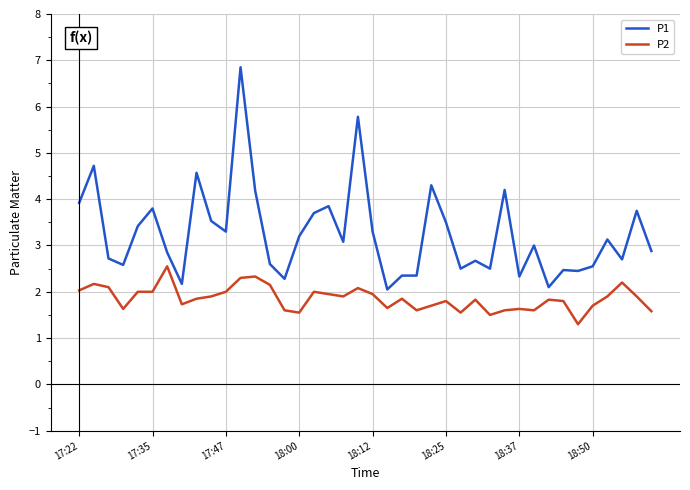

Which series has the widest spread of values?

P1